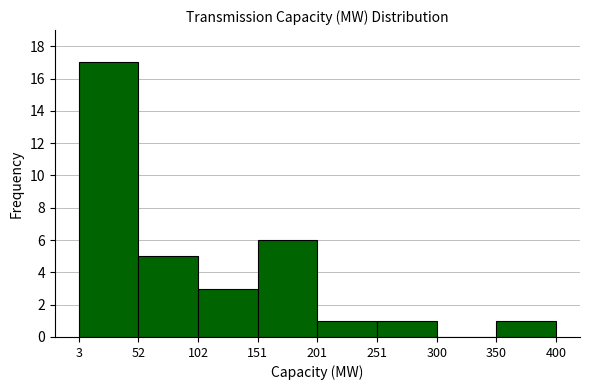

Reading left to right, list every bar in this chart as the range it spans on the x-axis followed by its height. The values are not printed on the chart, so give them approximately, as read against the axis.

3 to 52: 17
52 to 102: 5
102 to 151: 3
151 to 201: 6
201 to 251: 1
251 to 300: 1
300 to 350: 0
350 to 400: 1